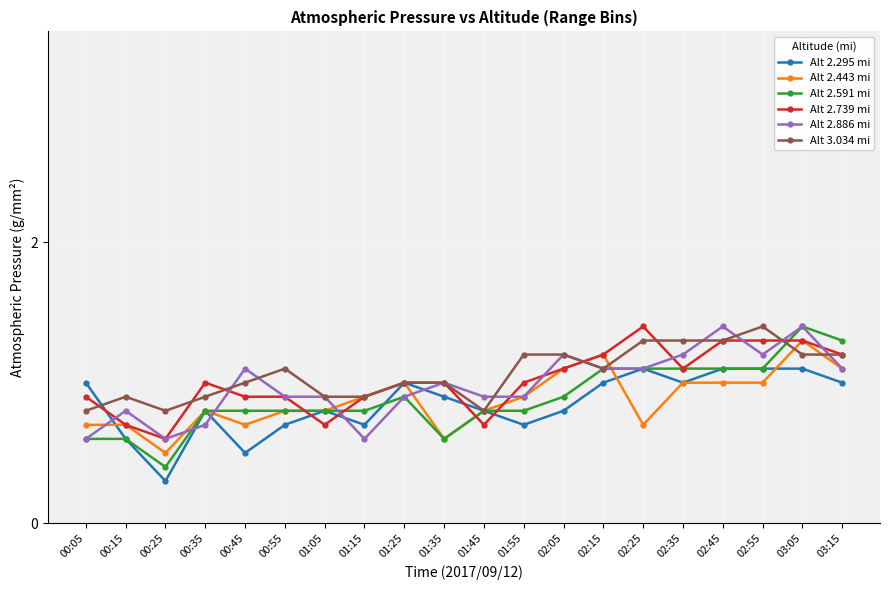

Reading left to right, extract all data points from this chart.

Alt 2.295 mi: 00:05=1.0	00:15=0.6	00:25=0.3	00:35=0.8	00:45=0.5	00:55=0.7	01:05=0.8	01:15=0.7	01:25=1.0	01:35=0.9	01:45=0.8	01:55=0.7	02:05=0.8	02:15=1.0	02:25=1.1	02:35=1.0	02:45=1.1	02:55=1.1	03:05=1.1	03:15=1.0
Alt 2.443 mi: 00:05=0.7	00:15=0.7	00:25=0.5	00:35=0.8	00:45=0.7	00:55=0.8	01:05=0.8	01:15=0.9	01:25=1.0	01:35=0.6	01:45=0.8	01:55=0.9	02:05=1.1	02:15=1.2	02:25=0.7	02:35=1.0	02:45=1.0	02:55=1.0	03:05=1.3	03:15=1.1
Alt 2.591 mi: 00:05=0.6	00:15=0.6	00:25=0.4	00:35=0.8	00:45=0.8	00:55=0.8	01:05=0.8	01:15=0.8	01:25=0.9	01:35=0.6	01:45=0.8	01:55=0.8	02:05=0.9	02:15=1.1	02:25=1.1	02:35=1.1	02:45=1.1	02:55=1.1	03:05=1.4	03:15=1.3
Alt 2.739 mi: 00:05=0.9	00:15=0.7	00:25=0.6	00:35=1.0	00:45=0.9	00:55=0.9	01:05=0.7	01:15=0.9	01:25=1.0	01:35=1.0	01:45=0.7	01:55=1.0	02:05=1.1	02:15=1.2	02:25=1.4	02:35=1.1	02:45=1.3	02:55=1.3	03:05=1.3	03:15=1.2
Alt 2.886 mi: 00:05=0.6	00:15=0.8	00:25=0.6	00:35=0.7	00:45=1.1	00:55=0.9	01:05=0.9	01:15=0.6	01:25=0.9	01:35=1.0	01:45=0.9	01:55=0.9	02:05=1.2	02:15=1.1	02:25=1.1	02:35=1.2	02:45=1.4	02:55=1.2	03:05=1.4	03:15=1.1
Alt 3.034 mi: 00:05=0.8	00:15=0.9	00:25=0.8	00:35=0.9	00:45=1.0	00:55=1.1	01:05=0.9	01:15=0.9	01:25=1.0	01:35=1.0	01:45=0.8	01:55=1.2	02:05=1.2	02:15=1.1	02:25=1.3	02:35=1.3	02:45=1.3	02:55=1.4	03:05=1.2	03:15=1.2